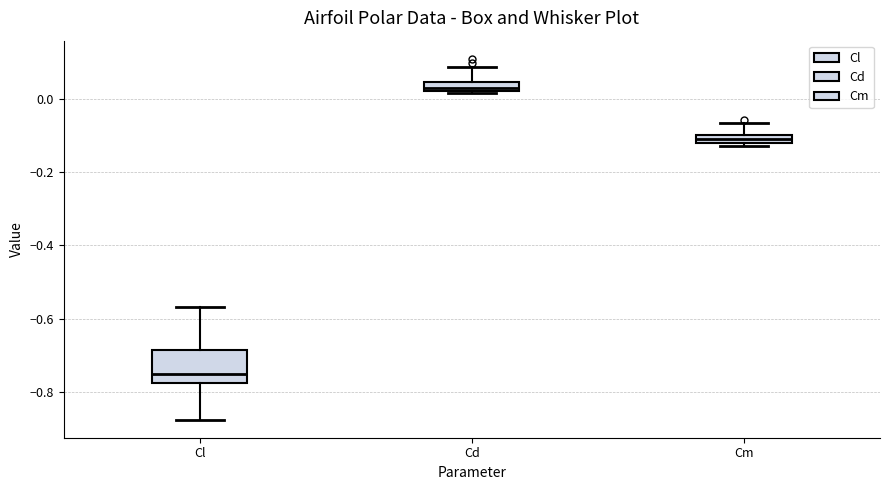

Which box's median line is the highest?

Cd